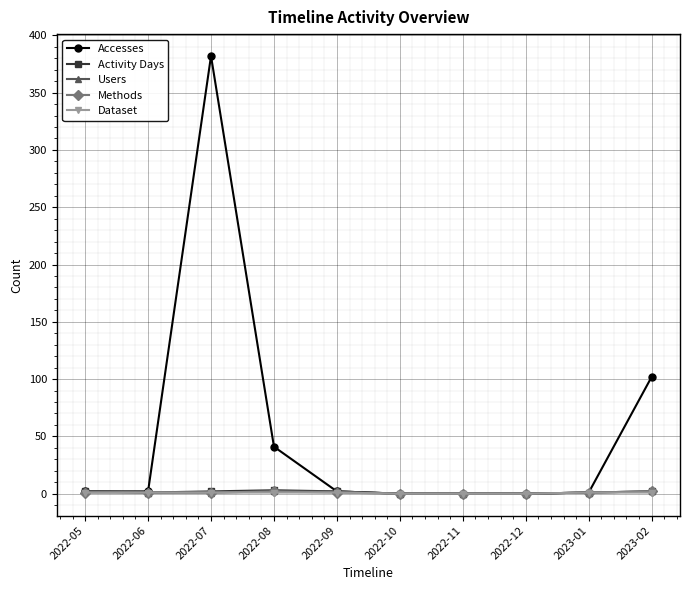

What are all the series names shown in the legend?

Accesses, Activity Days, Users, Methods, Dataset